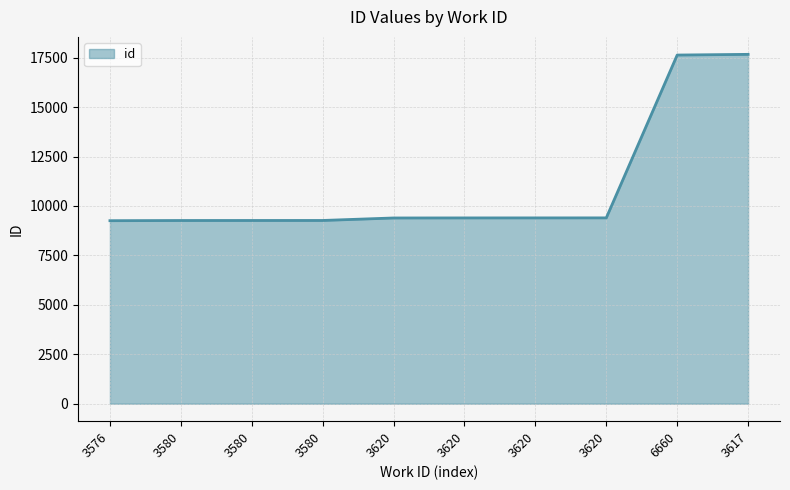

How many lines are shown in the chart?

1